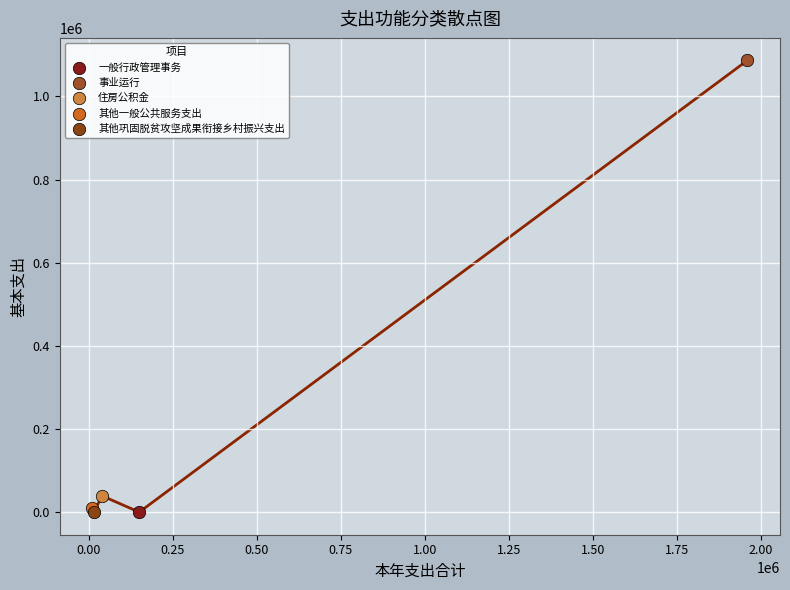

Which series contains the highest Y value?

事业运行